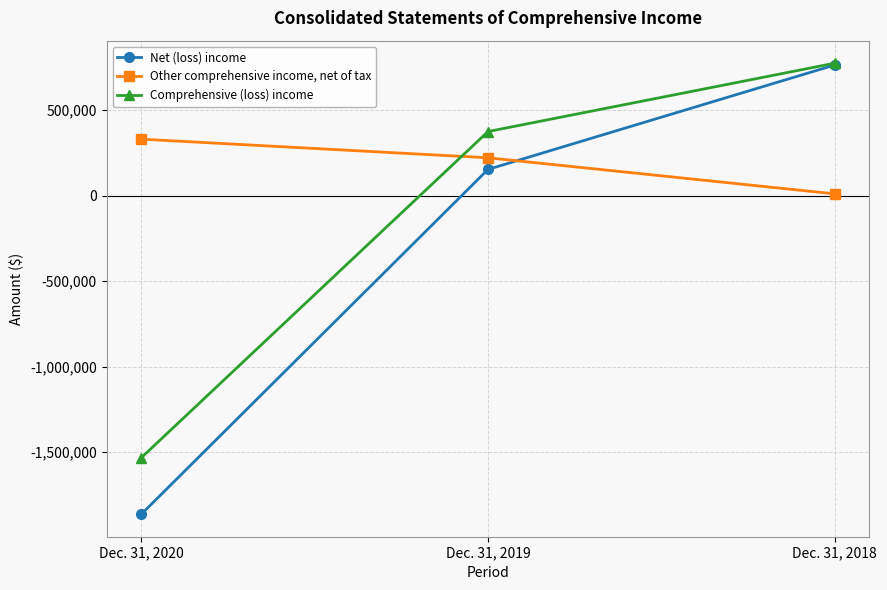

Is the value of Comprehensive (loss) income at Dec. 31, 2019 greater than the value of Other comprehensive income, net of tax at Dec. 31, 2019?

Yes